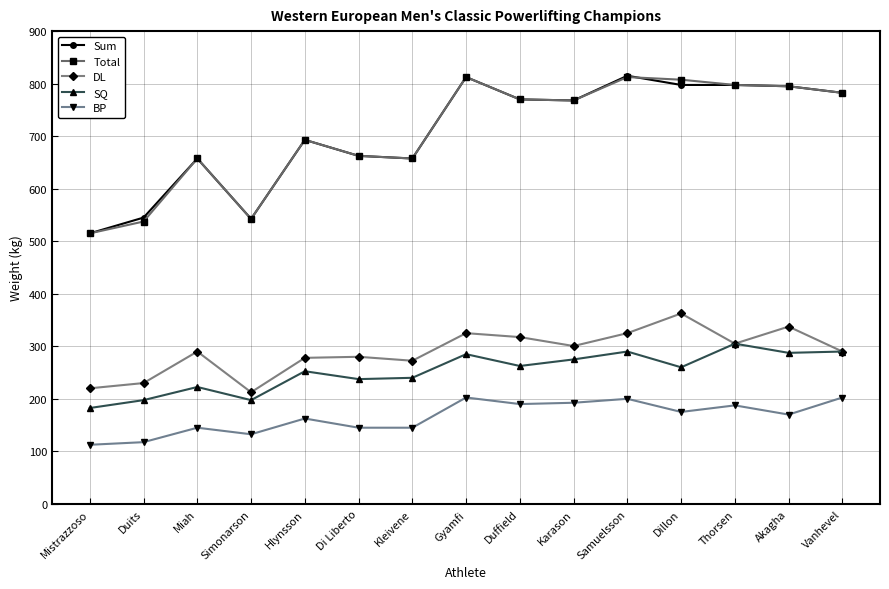

True or false: DL has more than 0 points higher than both neighbors.

True